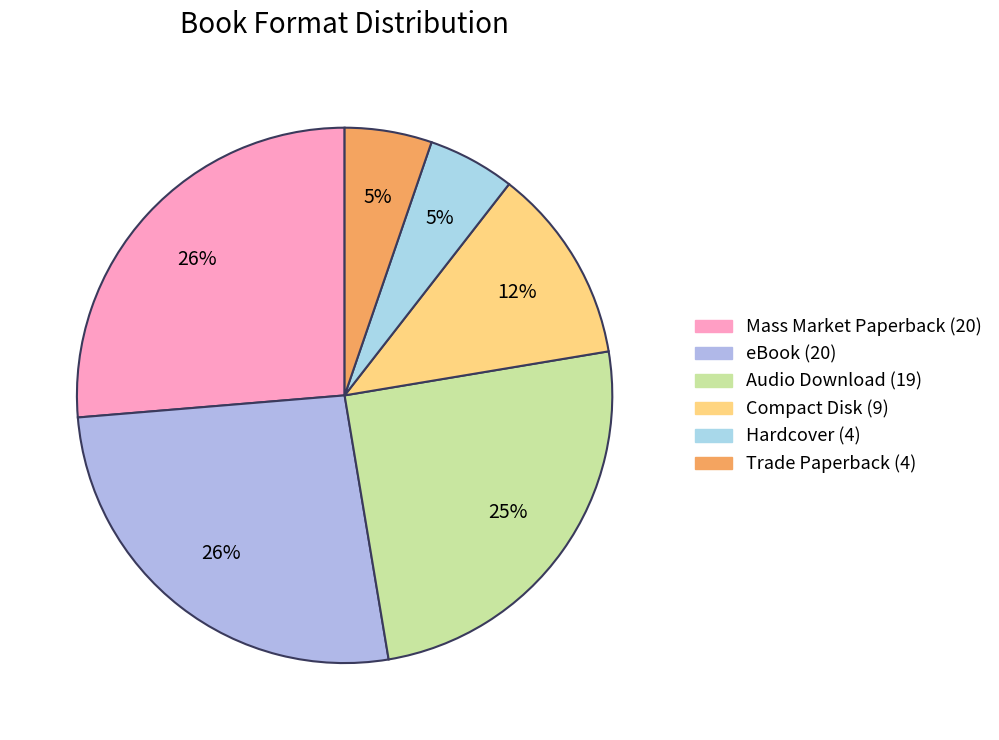

Is Audio Download the majority of the pie?

No